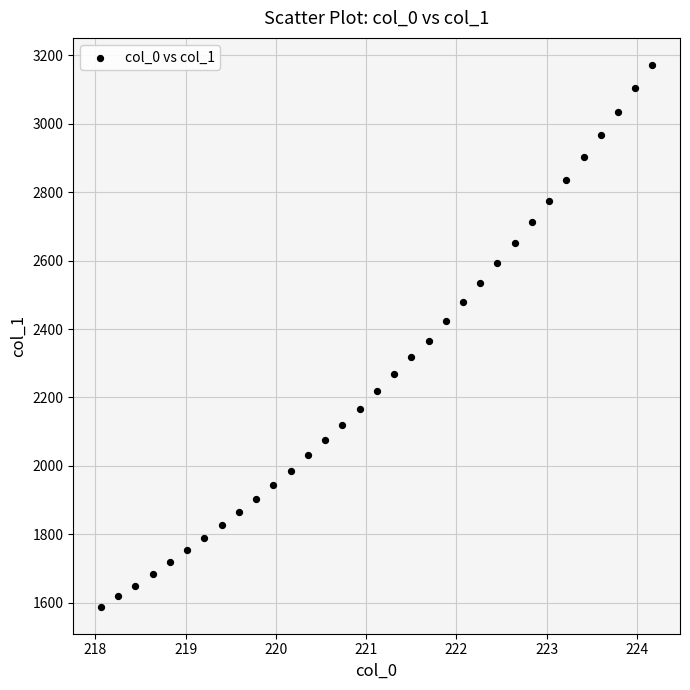

What is the range of Y values (max minus min)?

1582.8